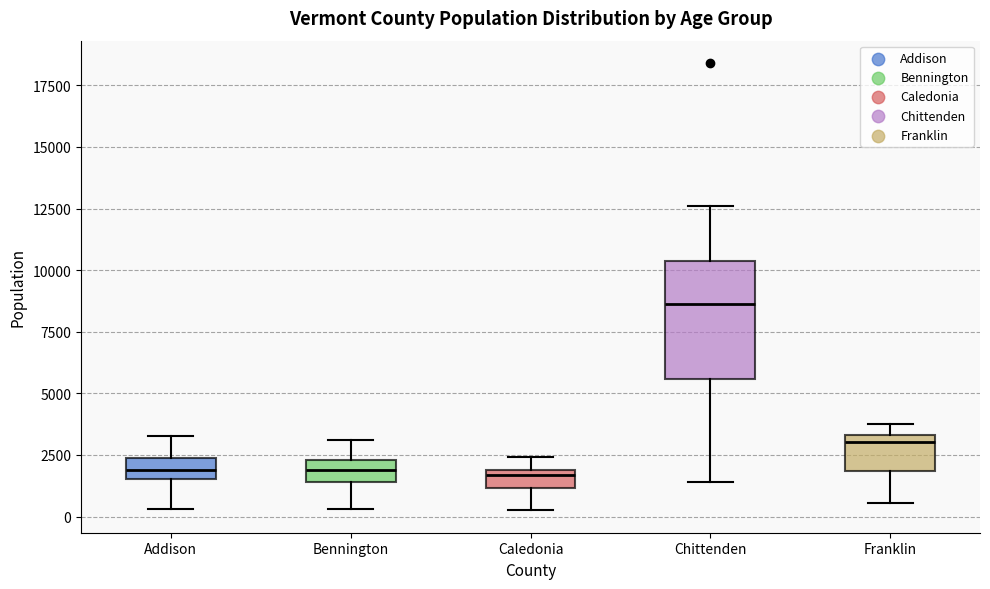

Comparing the boxes themselves (not the whiskers), which one is the tallest?

Chittenden